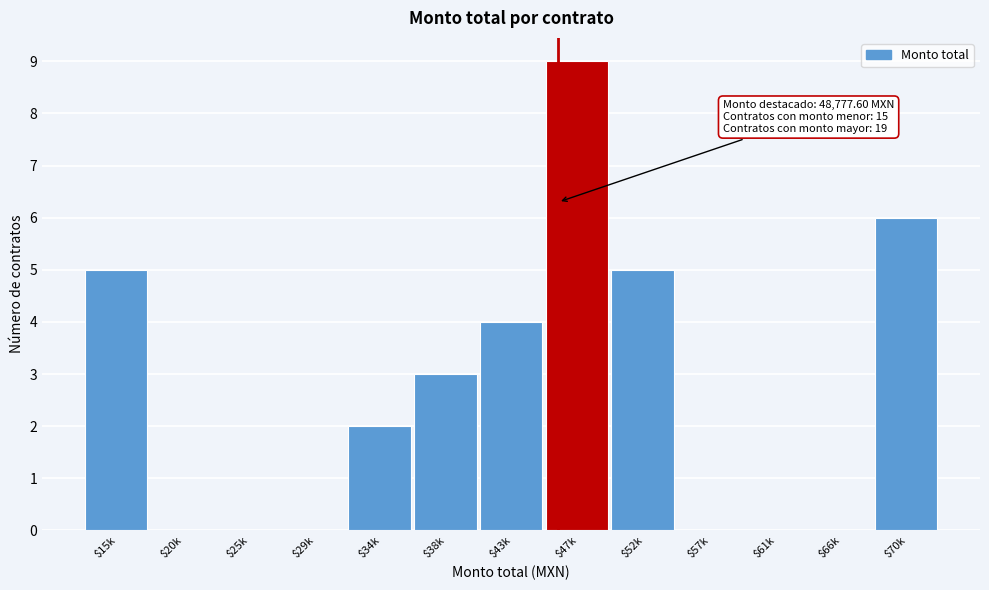

What is the maximum value shown in the chart?

9